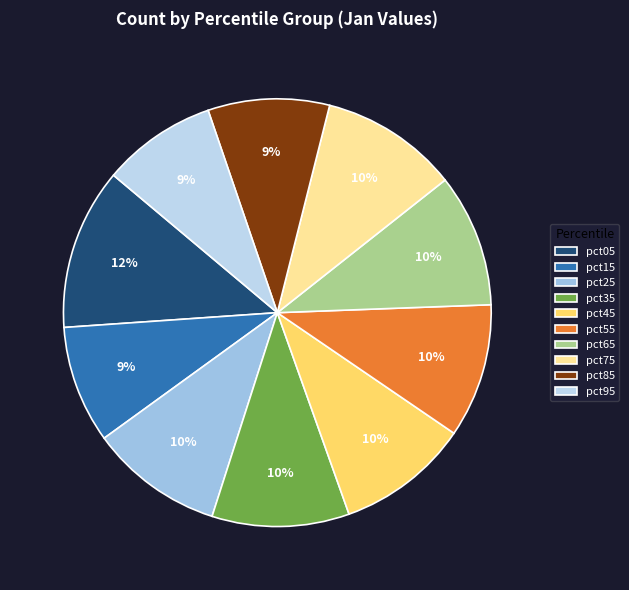

Combined, do pct05 and pct65 account for over 50%?

No